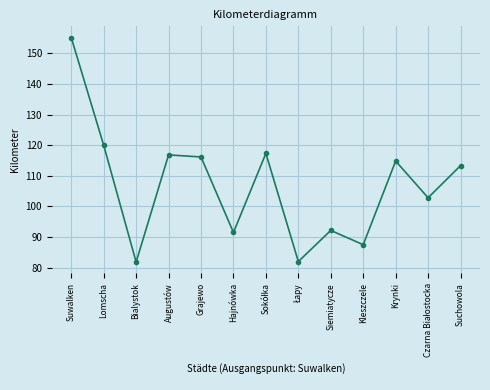

What is the minimum value shown in the chart?

81.8